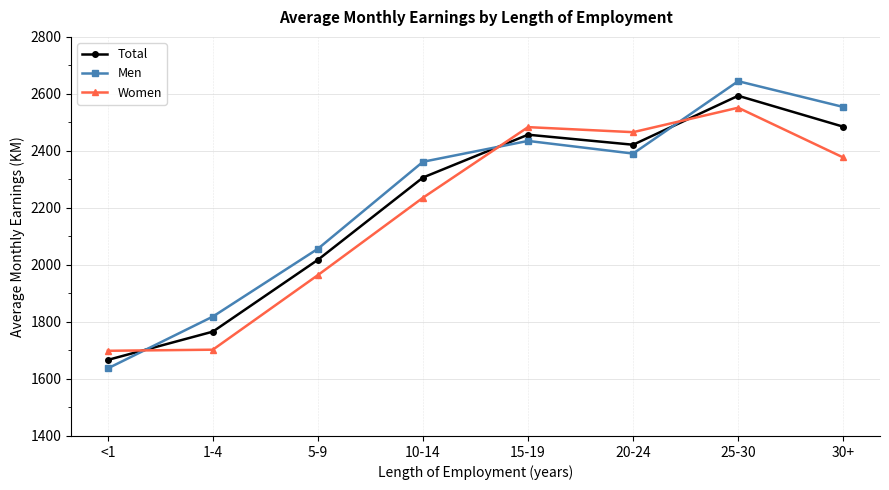

The Total series shows 1766.0 at 1-4. True or false?

True